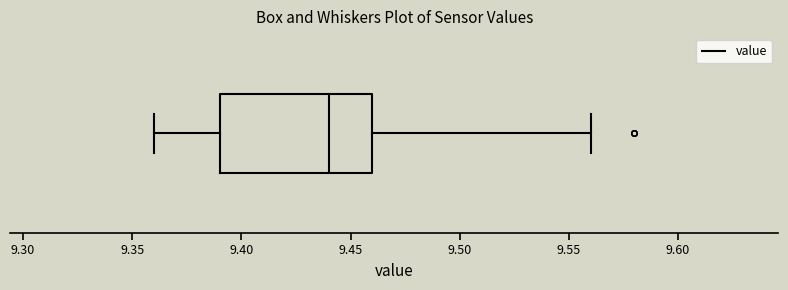

Transcribe this box plot: give where the median line is, the range the box spans, and where the two whiskers end, as read against the x-axis. The values are not printed on the chart, so give them approximately, as read against the axis.

median 9.44, box 9.39 to 9.46, whiskers 9.36 to 9.56